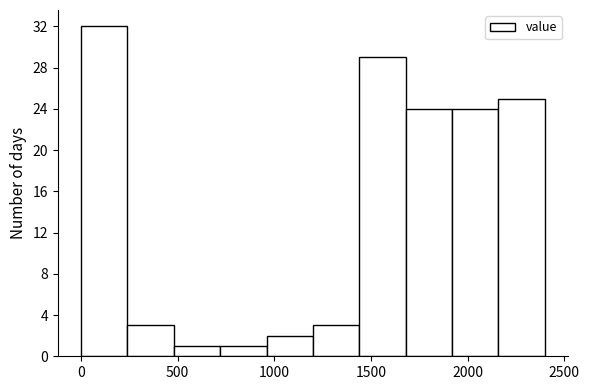

How tall is the bar that spans 480 to 720 on the x-axis? Neither the bar edges nor the heights are printed on the chart, so give them approximately, as read against the axes.

1